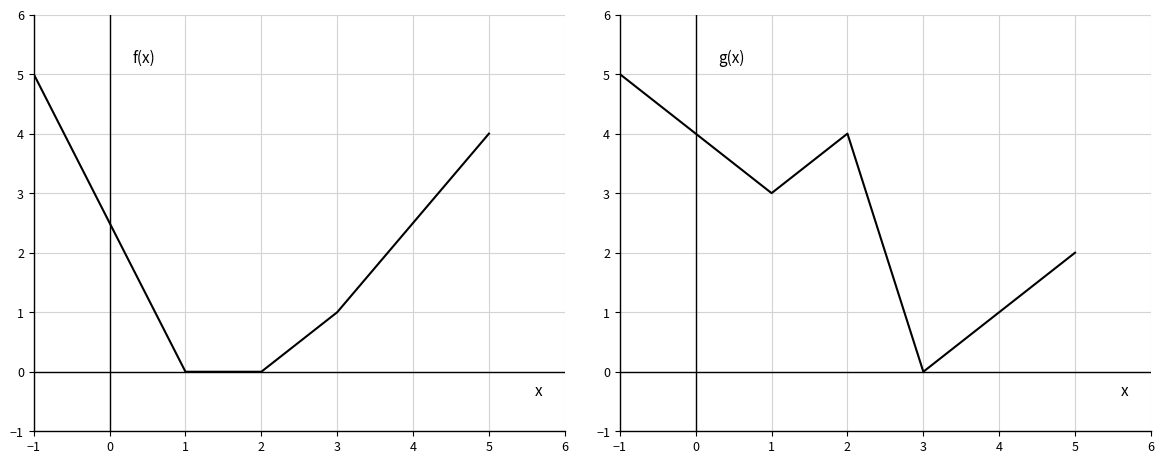

Which series has the largest range (max minus min)?

f(x)